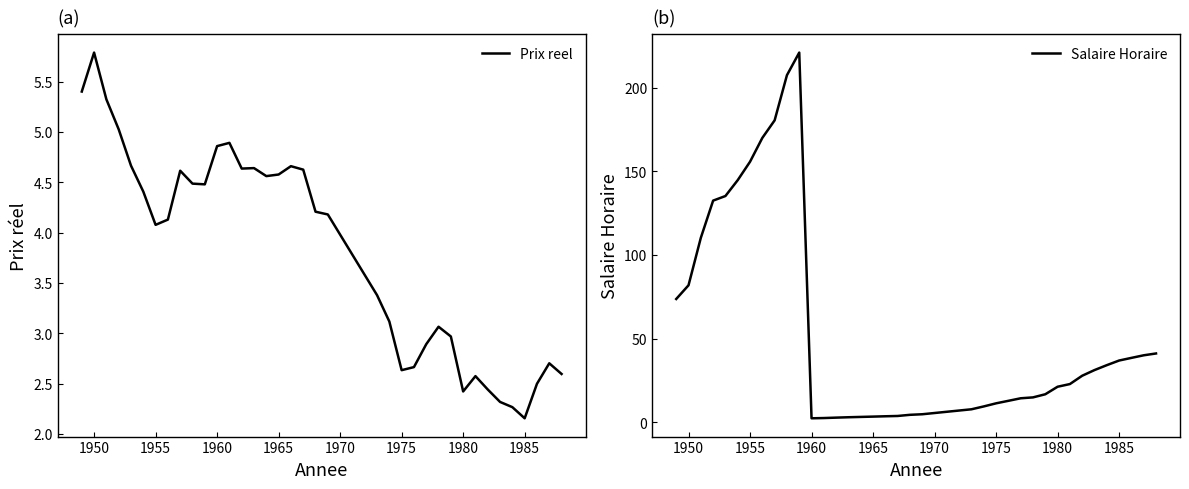

What is the maximum value for Prix reel?

5.8